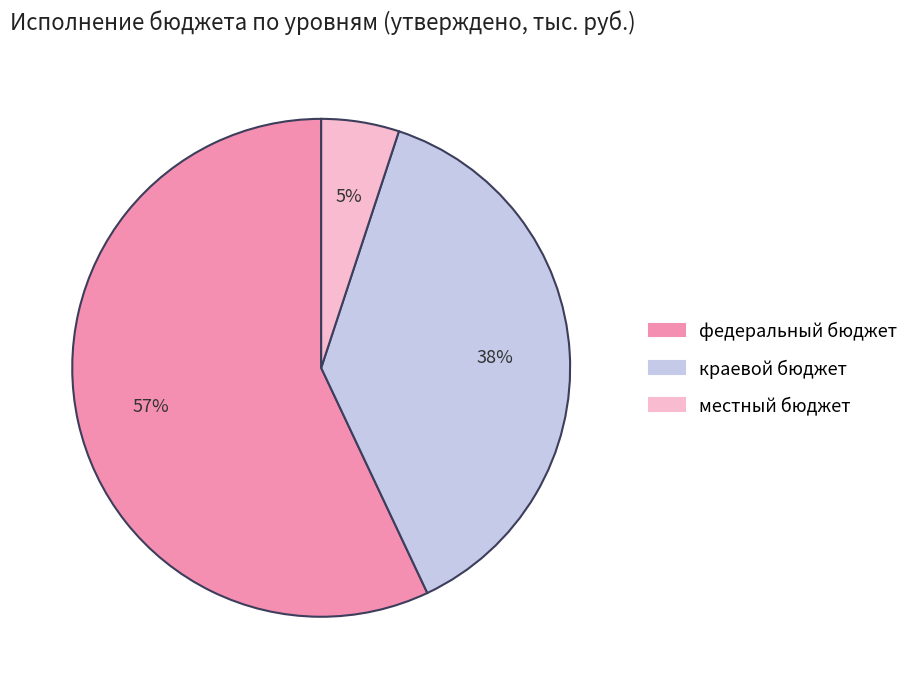

How many segments does this pie chart have?

3